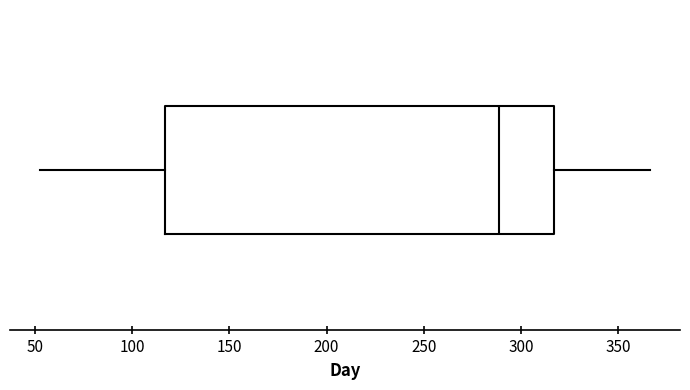

Transcribe this box plot: give where the median line is, the range the box spans, and where the two whiskers end, as read against the x-axis. The values are not printed on the chart, so give them approximately, as read against the axis.

median 290, box 115 to 315, whiskers 55 to 365